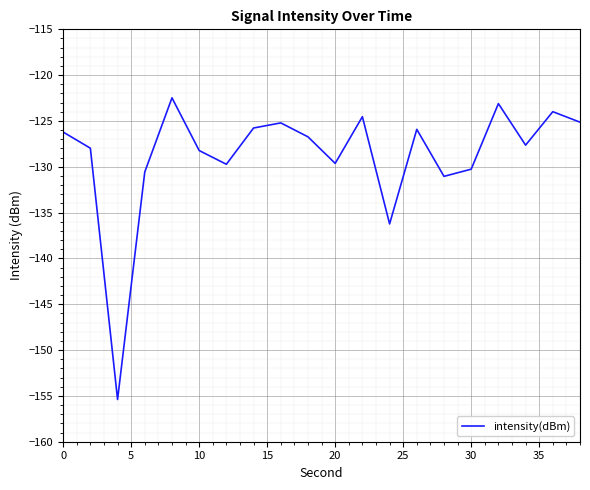

What is the smallest value displayed?

-155.4